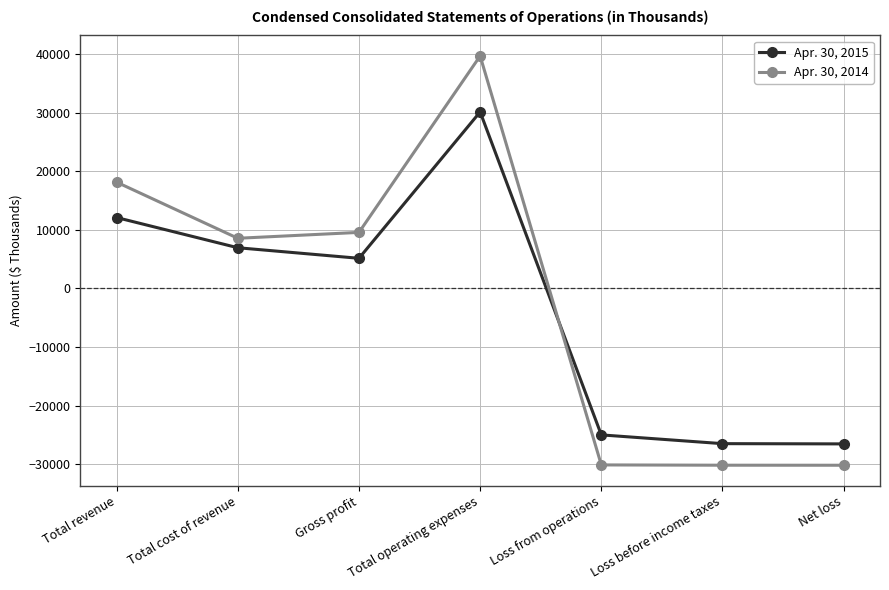

How many values in Apr. 30, 2015 are above zero?

4